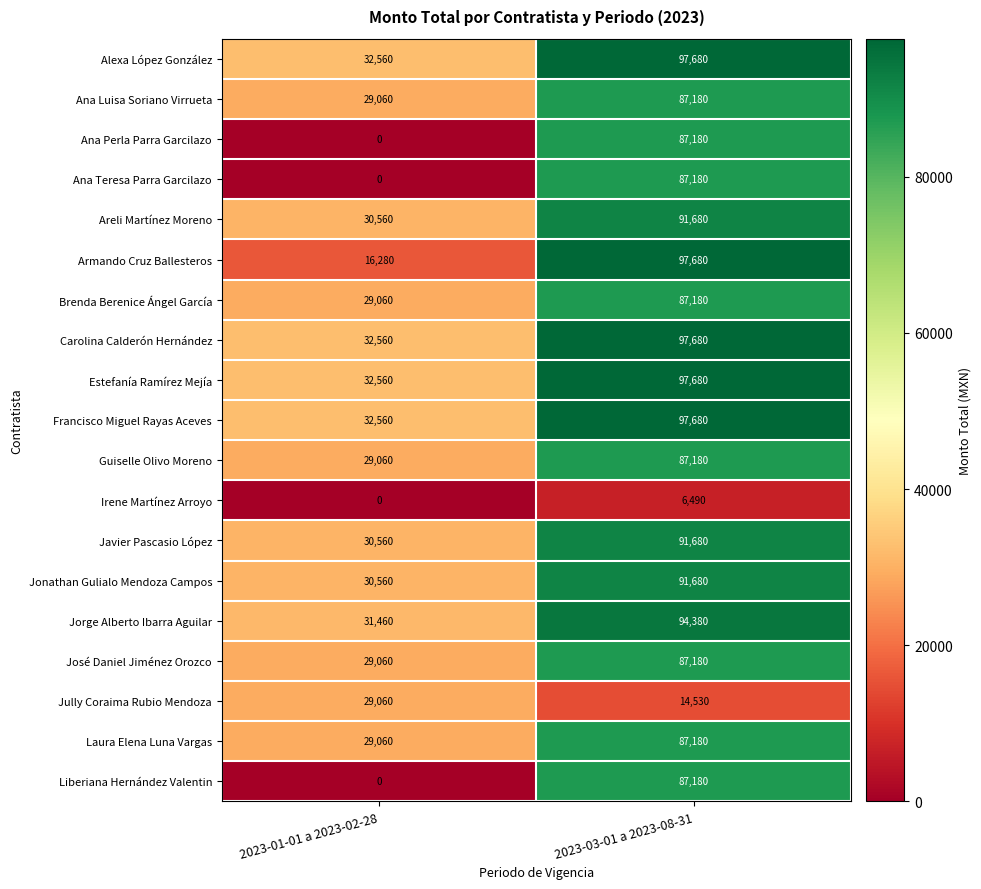

What is the spread (max minus min) of values at 2023-01-01 a 2023-02-28?

32560